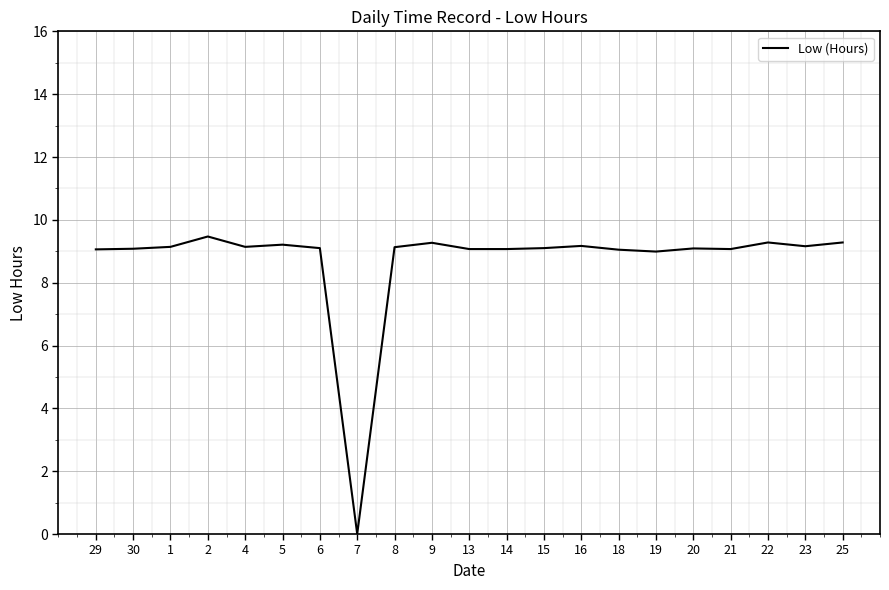

What is the sum of the values at 20 and 30?

18.2